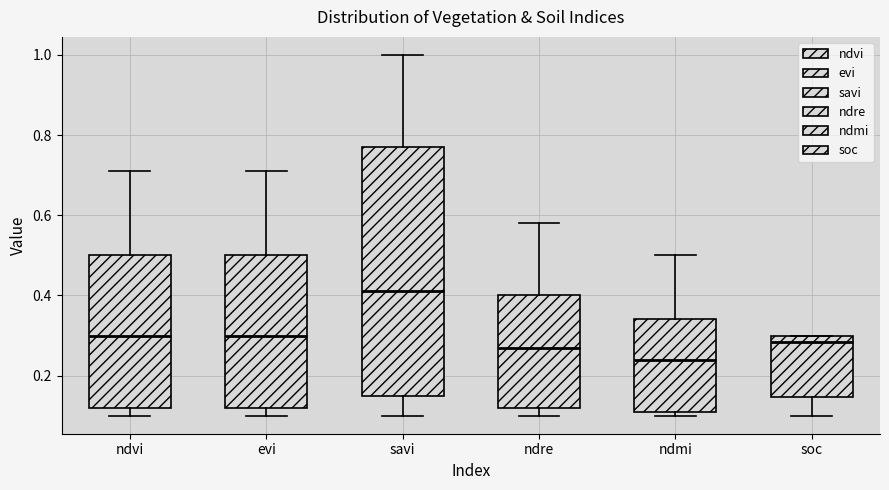

Which box is the tallest, from its lower edge to its upper edge?

savi